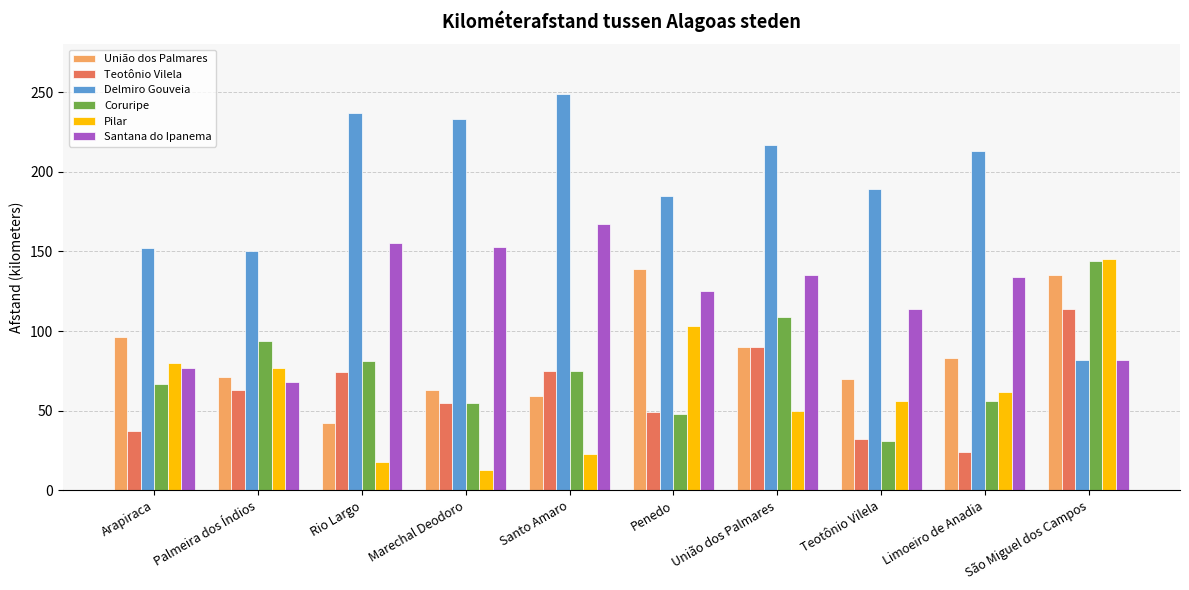

What is the label of the 1st bar from the left?

Arapiraca